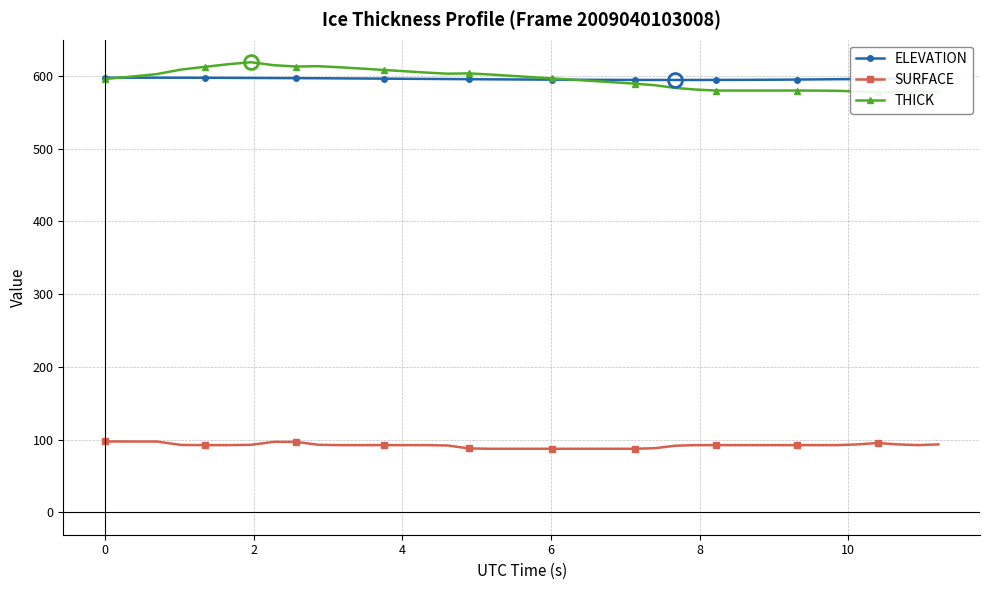

What is the minimum value for SURFACE?

87.3